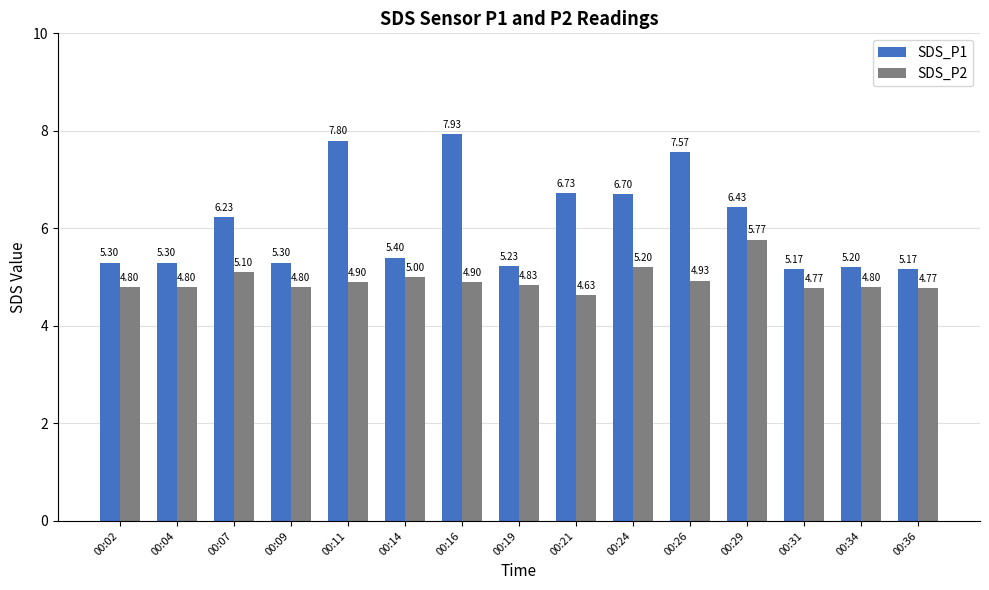

The SDS_P2 series shows 8.8 at 00:24. True or false?

False